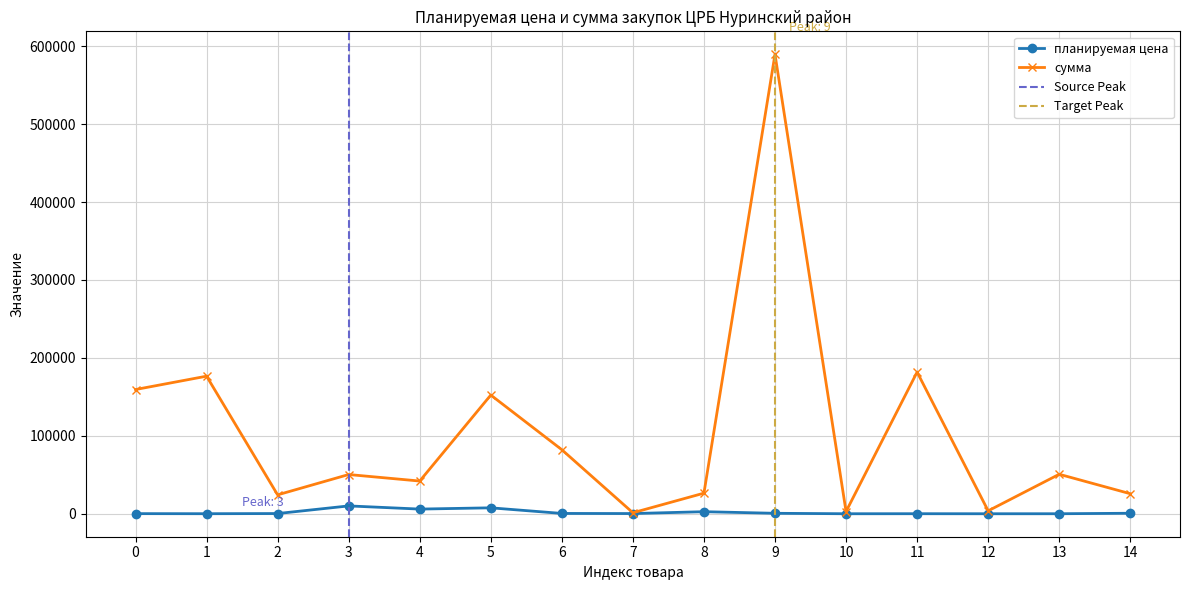

The value of сумма at 5 is 238071.2. True or false?

False